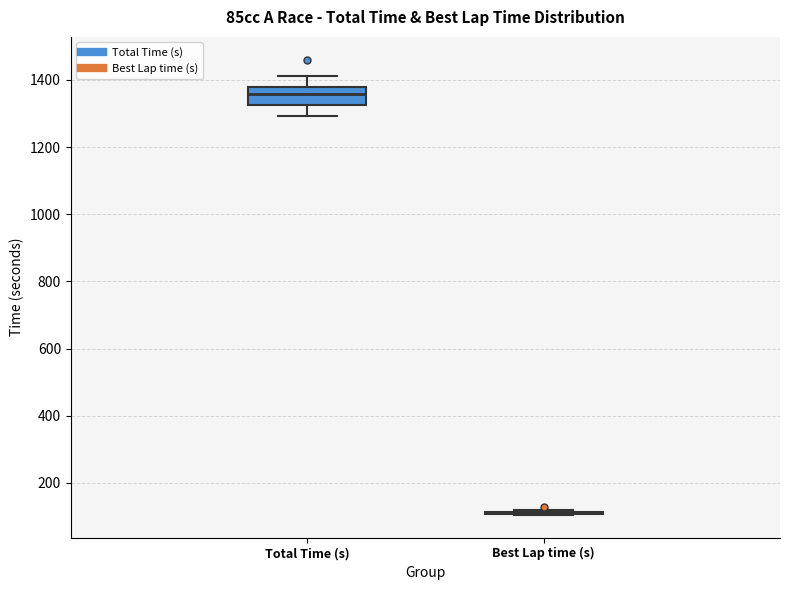

Reading left to right, transcribe this box plot: for each box, give where its median line is, the range the box spans, and where its two whiskers end, as read against the y-axis. The values are not printed on the chart, so give them approximately, as read against the axis.

Total Time (s): median 1360, box 1320 to 1380, whiskers 1300 to 1420
Best Lap time (s): box collapsed to a line at 120, whiskers 100 to 120